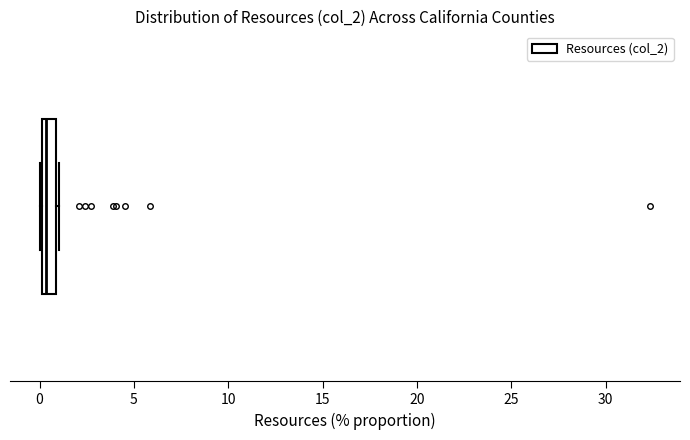

Transcribe this box plot: give where the median line is, the range the box spans, and where the two whiskers end, as read against the x-axis. The values are not printed on the chart, so give them approximately, as read against the axis.

median 0.5, box 0.0 to 1.0, whiskers 0.0 to 1.0